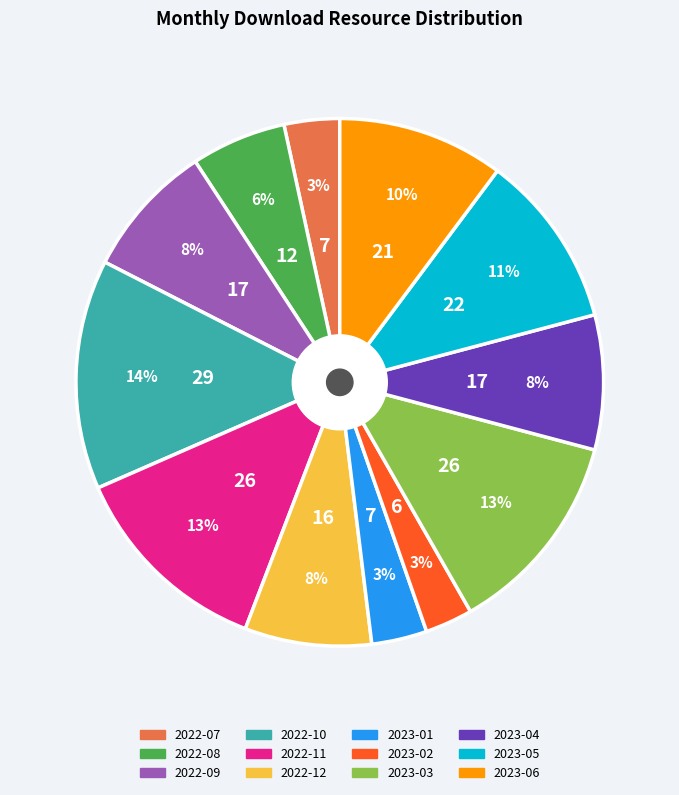

How many segments does this pie chart have?

12